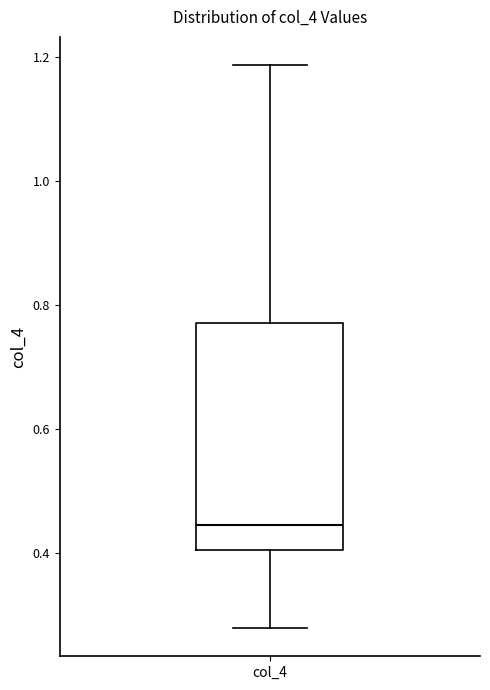

Read this box plot against the y-axis: the position of the median line, the range covered by the box, and the ends of both whiskers. The values are not printed on the chart, so give them approximately, as read against the axis.

median 0.44, box 0.40 to 0.78, whiskers 0.28 to 1.18